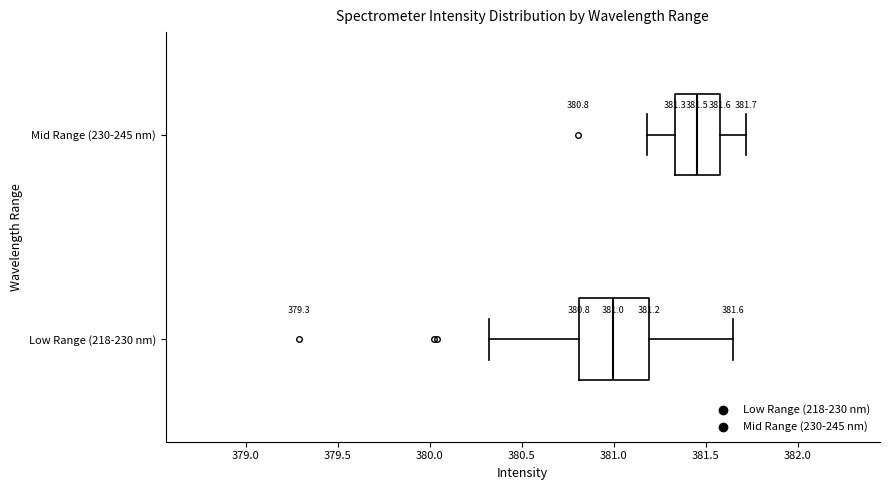

Which box is the widest, from its left edge to its right edge?

Low Range (218-230 nm)